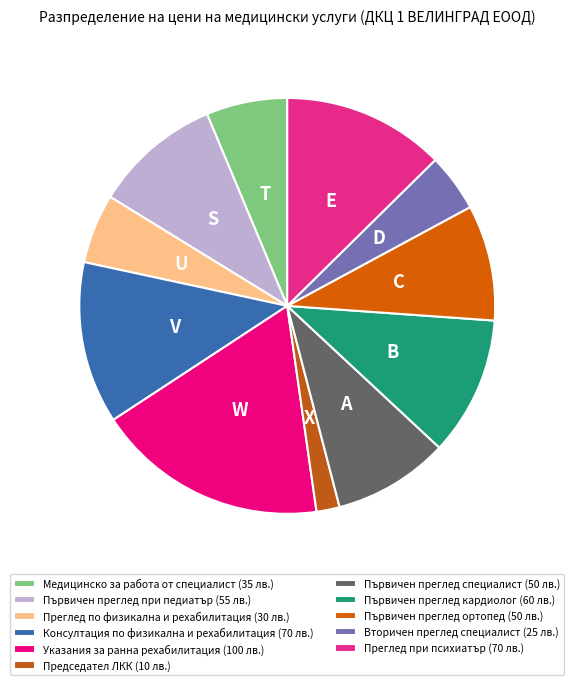

Count the number of slices in the pie.

11